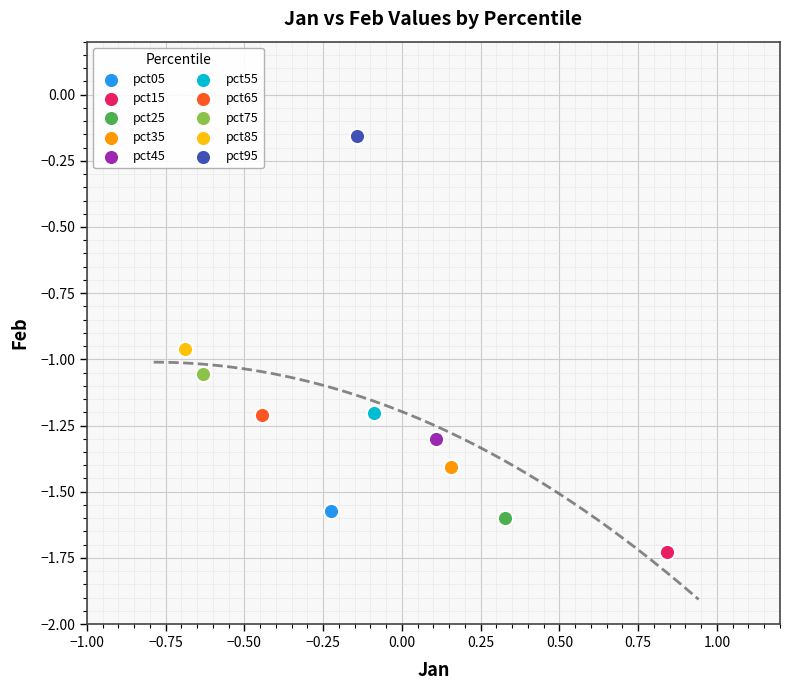

What are all the series names shown in the legend?

pct05, pct15, pct25, pct35, pct45, pct55, pct65, pct75, pct85, pct95